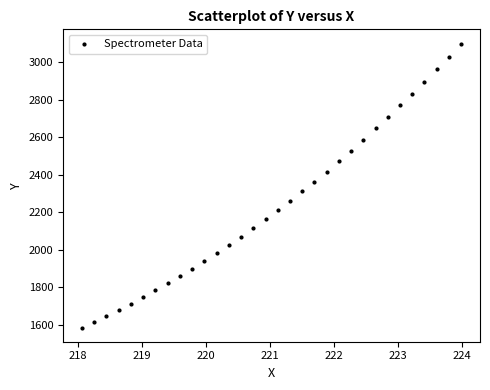

What is the range of Y values (max minus min)?

1514.5